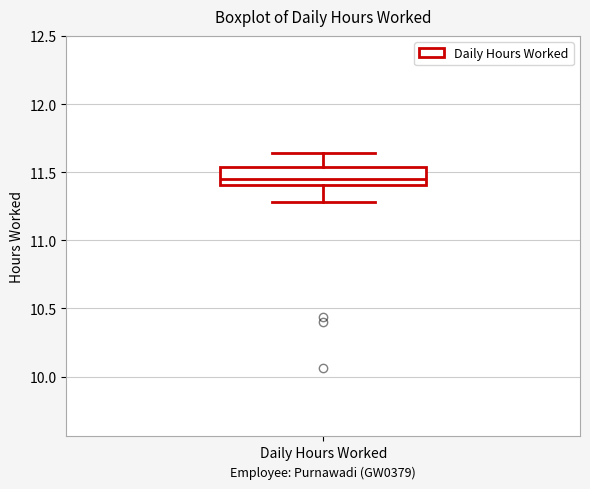

Transcribe this box plot: give where the median line is, the range the box spans, and where the two whiskers end, as read against the y-axis. The values are not printed on the chart, so give them approximately, as read against the axis.

median 11.45, box 11.40 to 11.55, whiskers 11.30 to 11.65